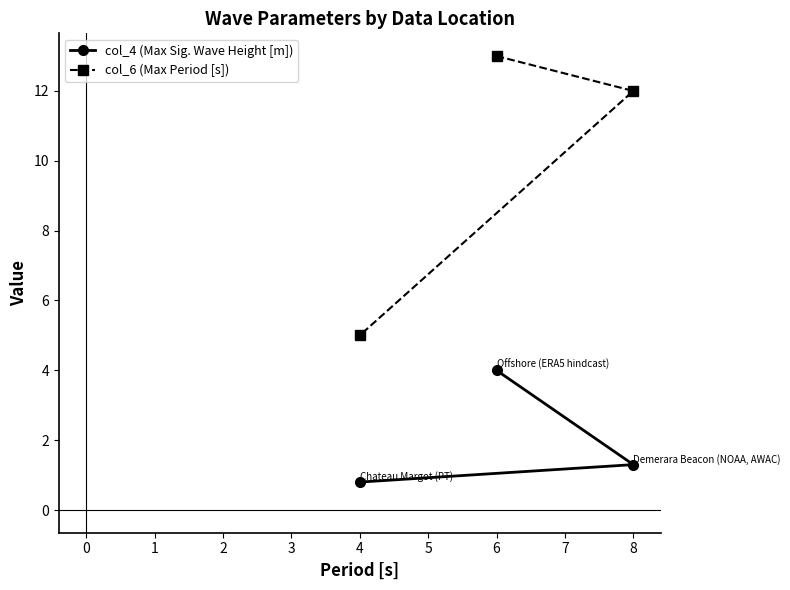

How many col_6 (Max Period [s]) values are between 5 and 13?

3